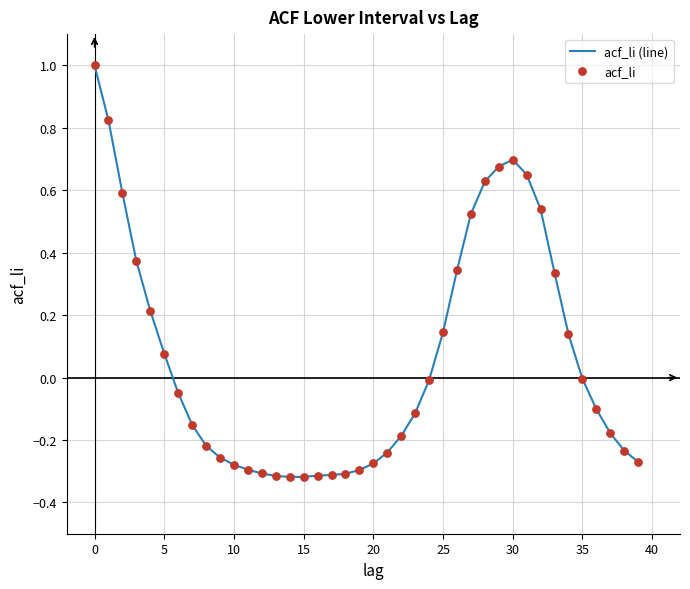

What is the greatest value displayed?

1.0